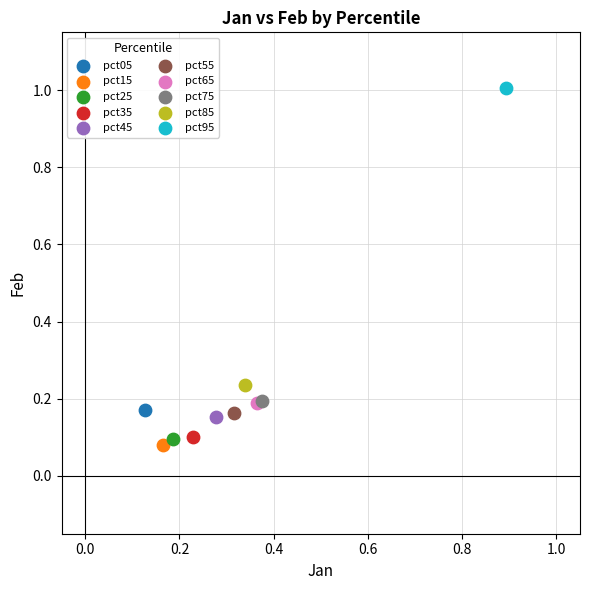

Which series reaches the maximum Y coordinate?

pct95